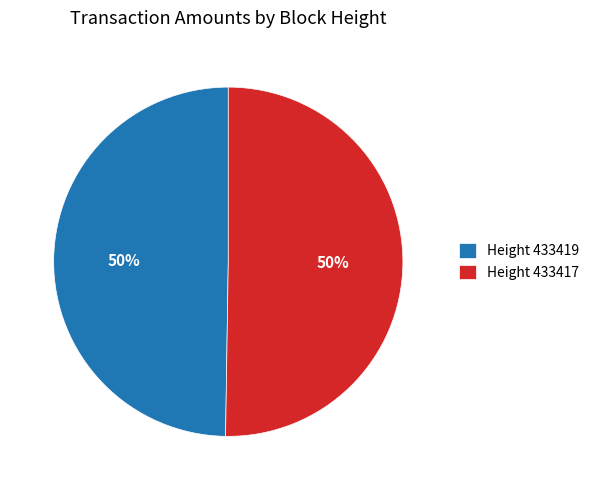

Do Height 433419 and Height 433417 together represent more than half of the pie?

Yes